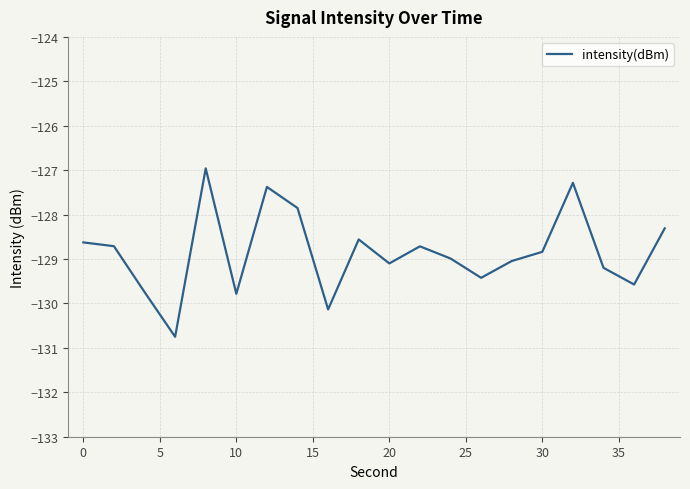

What is the difference between the maximum and minimum values?

3.8